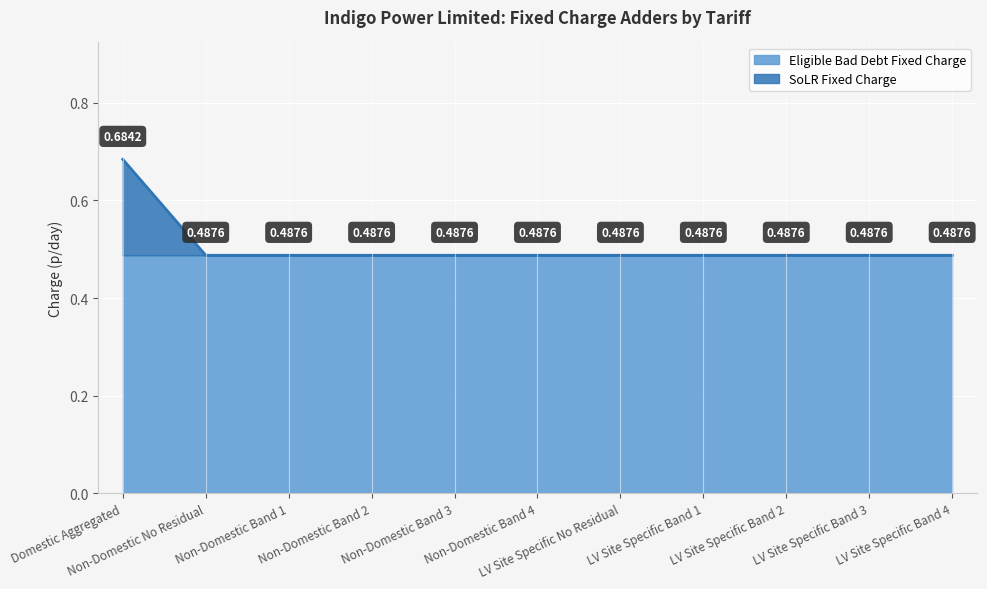

Does the chart display data point markers on the line(s)?

No